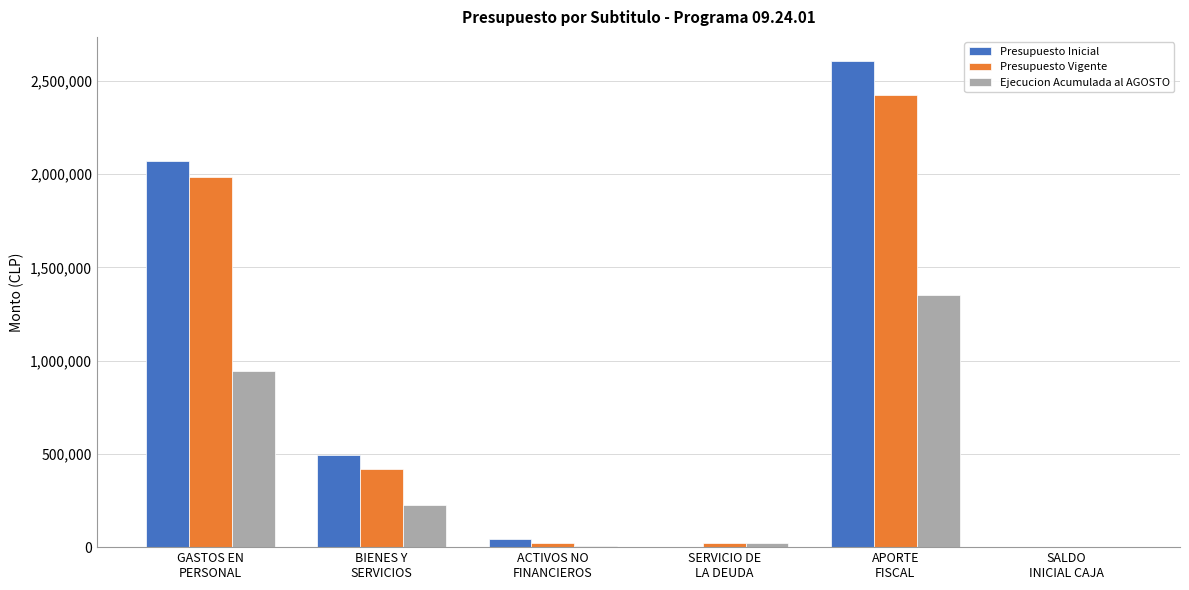

Where does the Presupuesto Inicial series first go above 492843?

GASTOS EN
PERSONAL